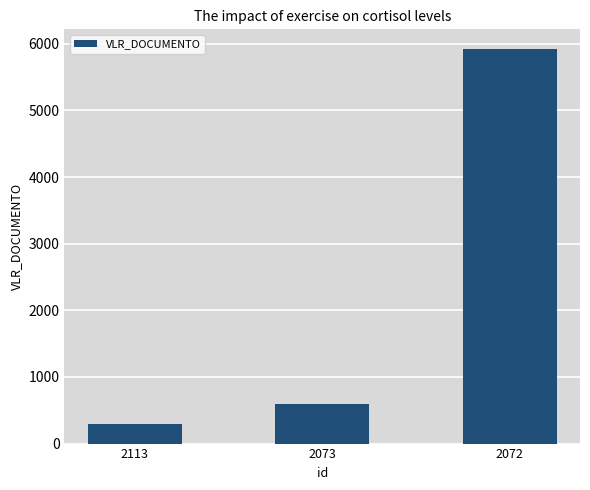

Reading left to right, what are all the values shown in this chart?

2113=300.0	2073=600.0	2072=5920.3